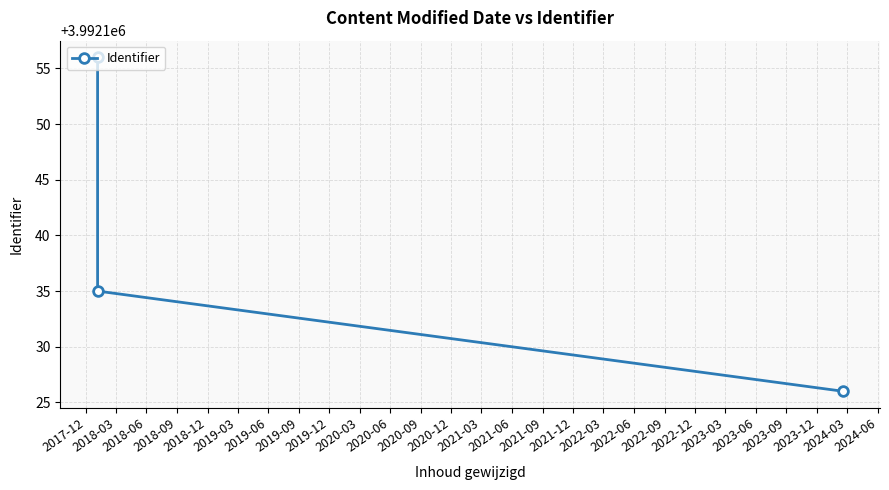

What is the minimum value shown in the chart?

3992126